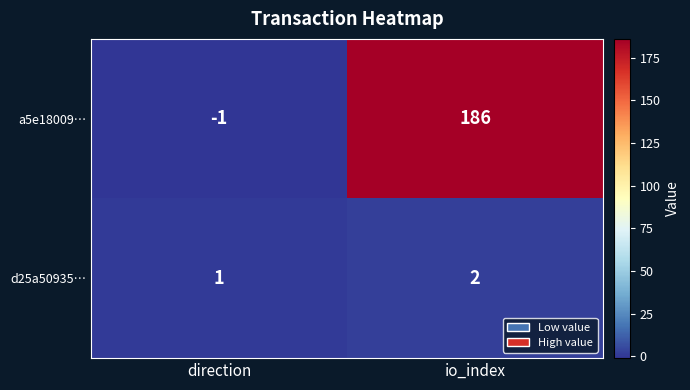

Reading left to right, list all the values displayed in this chart.

a5e18009…: direction=-1	io_index=186
d25a50935…: direction=1	io_index=2